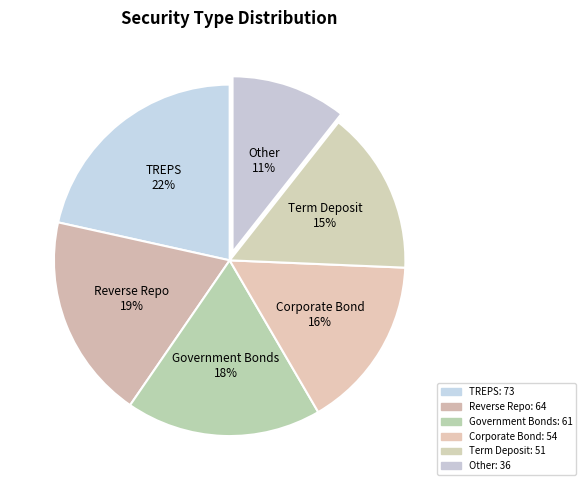

Which category has the biggest portion of the pie?

TREPS